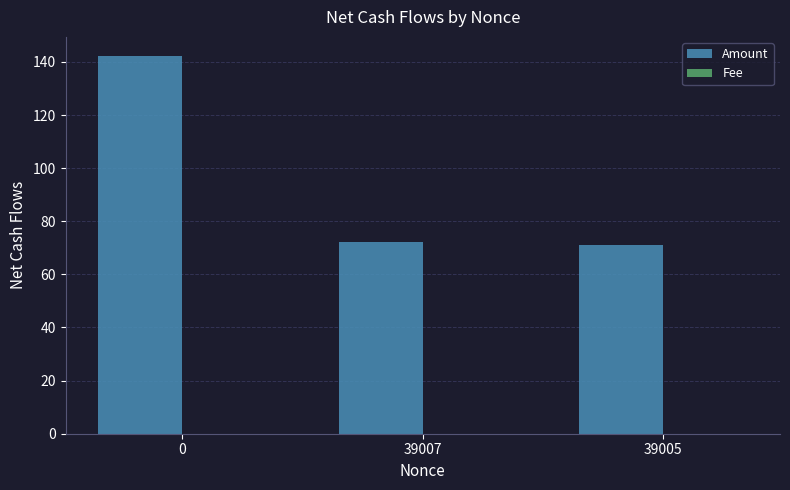

Which series changed the most between 0 and 39007?

Amount